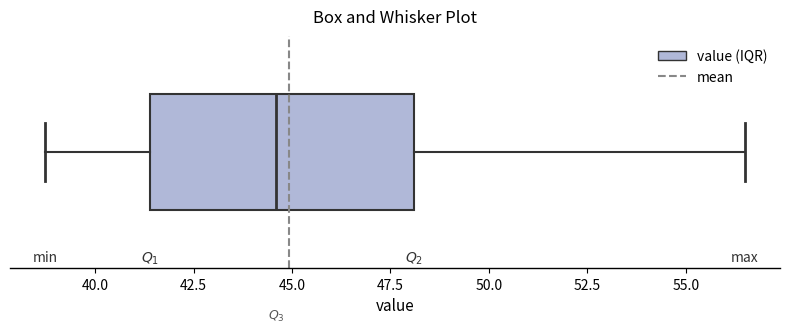

Where does the median line of the box sit on the x-axis? The values are not printed on the chart, so give them approximately, as read against the axis.

44.5